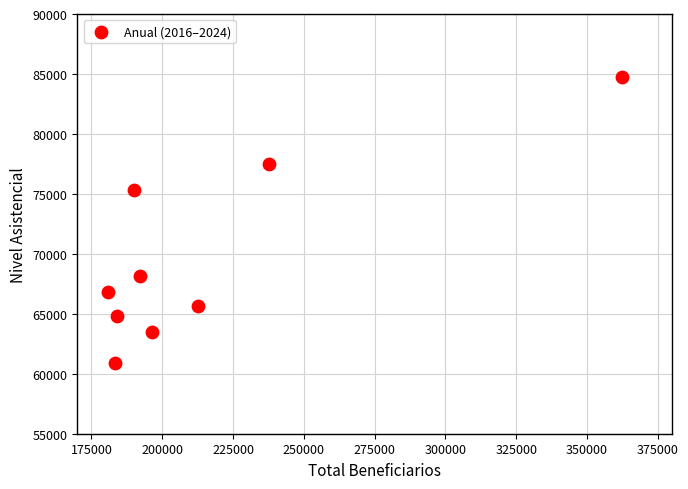

What is the range of X values (max minus min)?

181545.8